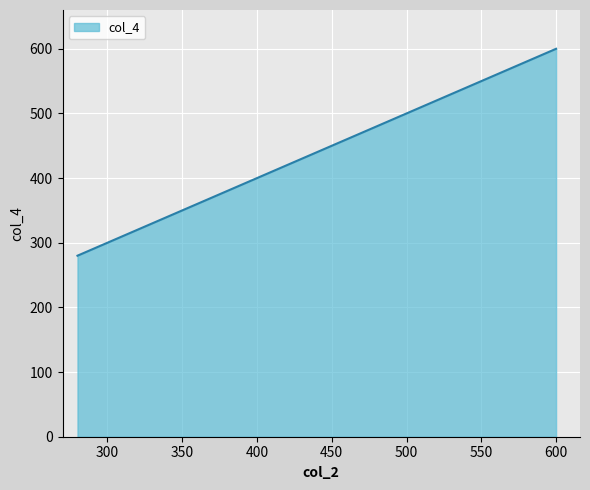

What is the difference between the maximum and minimum values?

320